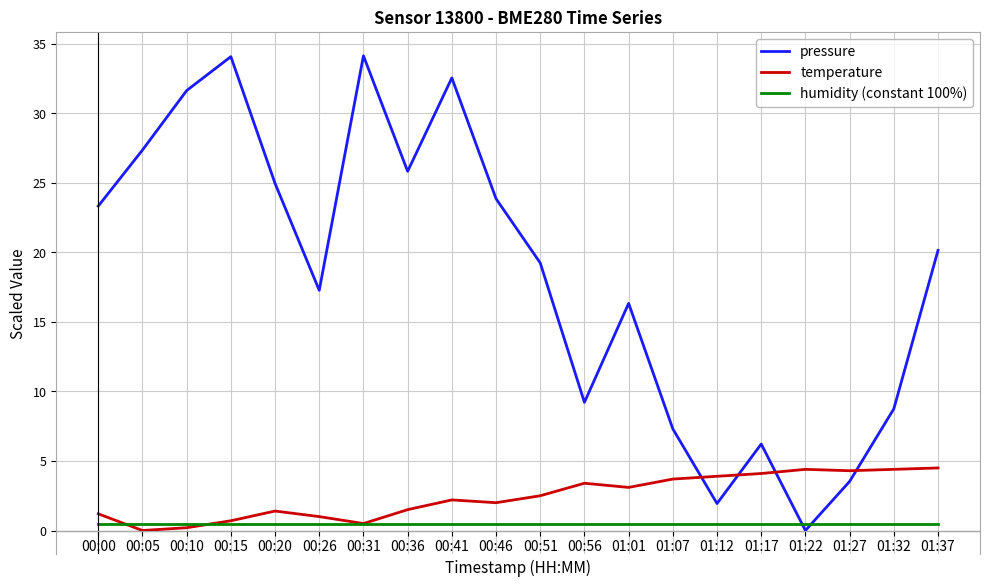

What is the average value of the pressure series?

18.4